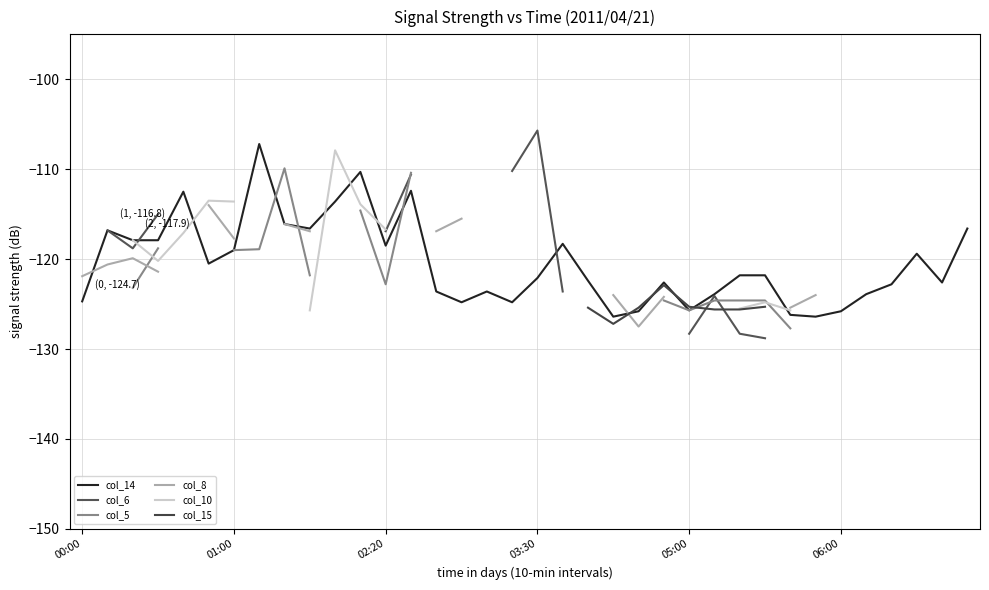

How many series are shown in this chart?

6